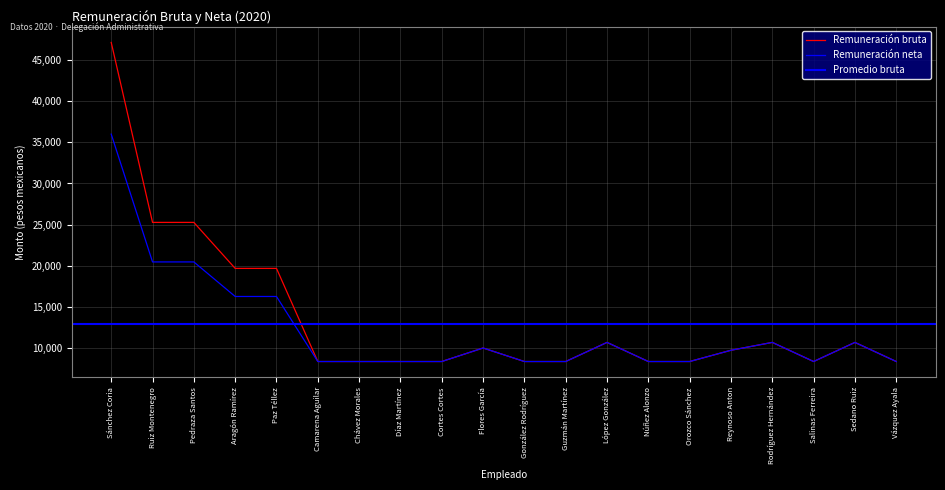

What position from the left is Rodríguez Hernández?

17